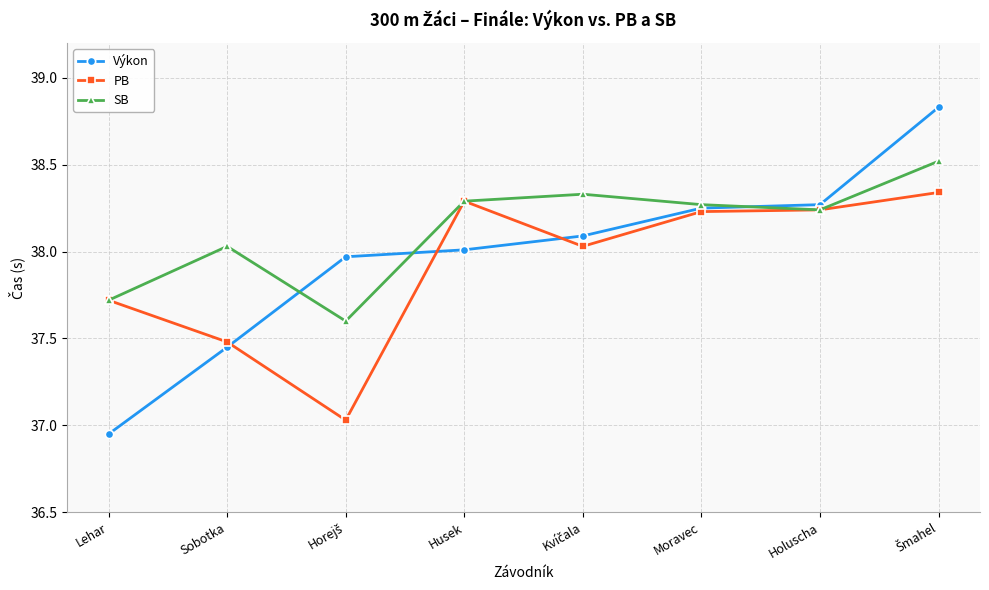

What is the maximum value for SB?

38.5